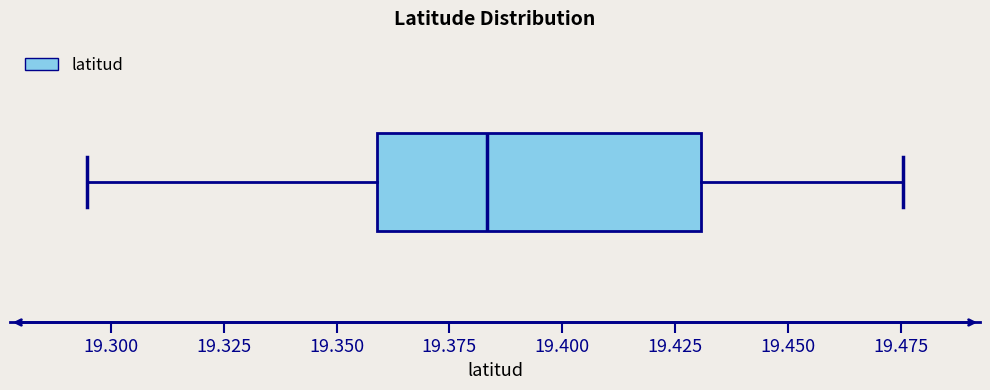

Where is the left edge of the box on the x-axis? The values are not printed on the chart, so give them approximately, as read against the axis.

19.360